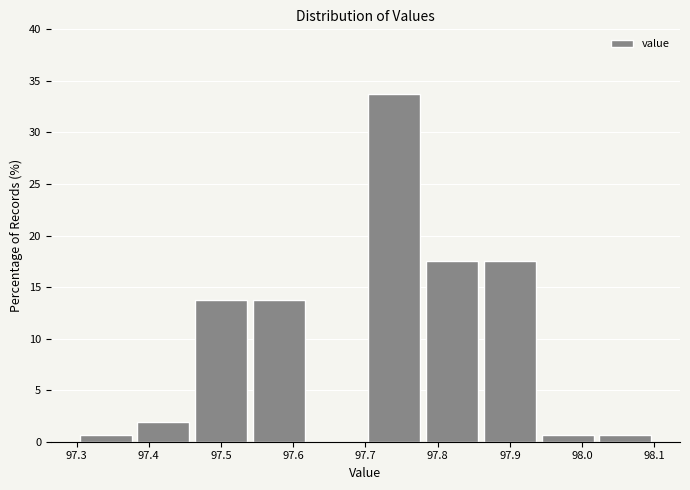

Which range on the x-axis has the tallest bar?

97.70 to 97.78